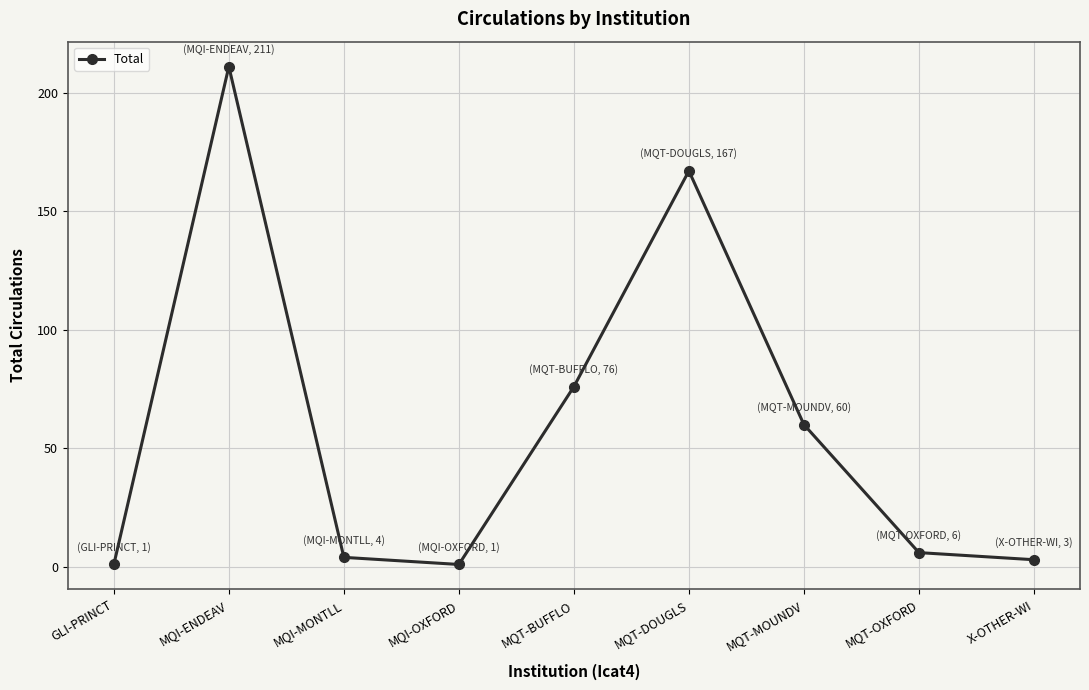

What is the sum of all values?

529